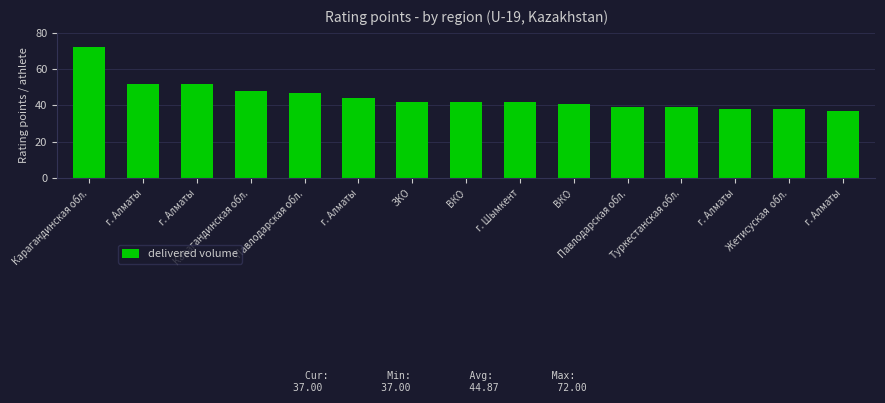

Approximately how many times larger is the value at ВКО compared to г. Алматы?

0.8